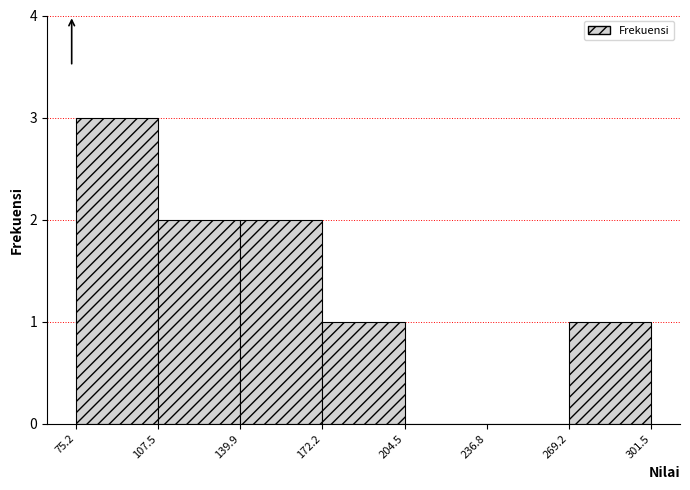

What is the height of the bar covering 139.9 to 172.2 on the x-axis? The values are not printed on the chart, so give them approximately, as read against the axis.

2